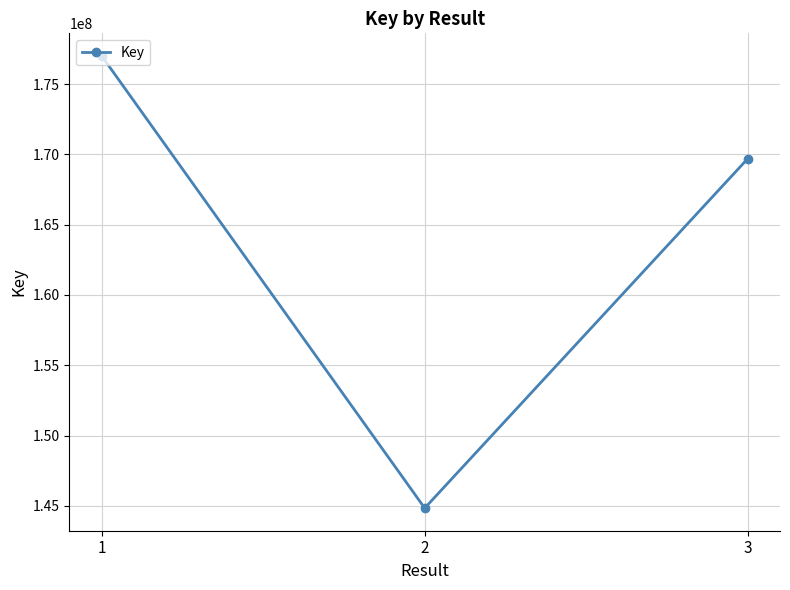

How many lines are shown in the chart?

1